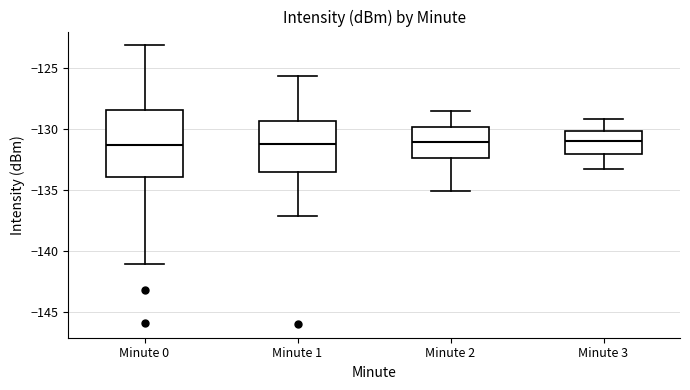

Where does the upper whisker of the box for Minute 2 end on the y-axis? The values are not printed on the chart, so give them approximately, as read against the axis.

-128.5